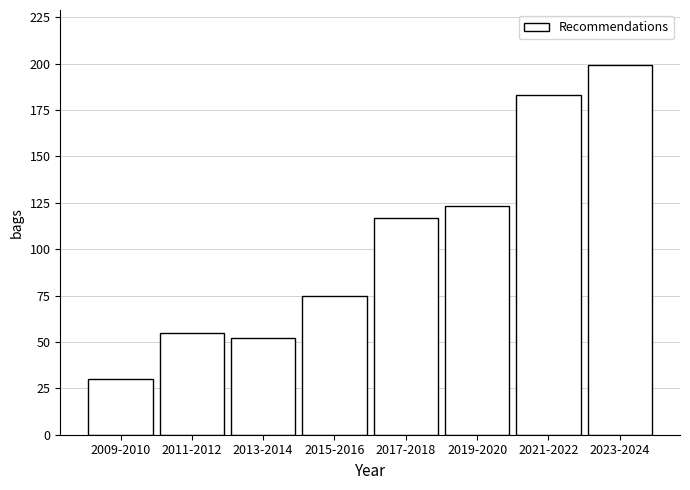

Reading right to left, what are all the values shown in this chart?

2023-2024=199	2021-2022=183	2019-2020=123	2017-2018=117	2015-2016=75	2013-2014=52	2011-2012=55	2009-2010=30